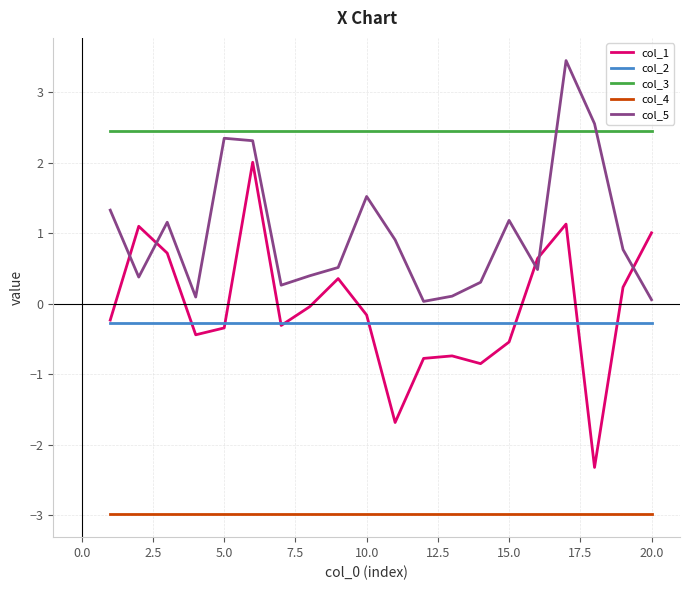

What is the smallest value displayed?

-3.0